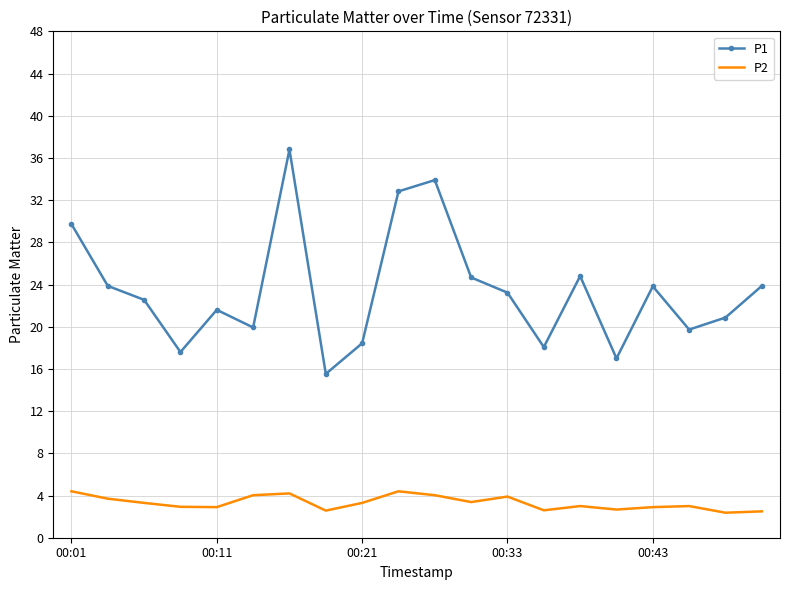

What is the average value of the P1 series?

23.4